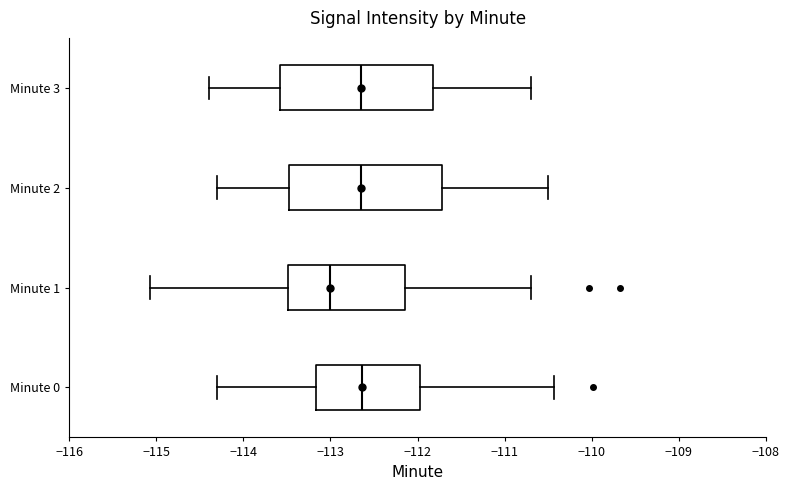

Reading bottom to top, transcribe this box plot: for each box, give where its median line is, the range the box spans, and where its two whiskers end, as read against the x-axis. The values are not printed on the chart, so give them approximately, as read against the axis.

Minute 0: median -112.6, box -113.2 to -112.0, whiskers -114.3 to -110.4
Minute 1: median -113.0, box -113.5 to -112.1, whiskers -115.1 to -110.7
Minute 2: median -112.6, box -113.5 to -111.7, whiskers -114.3 to -110.5
Minute 3: median -112.6, box -113.6 to -111.8, whiskers -114.4 to -110.7